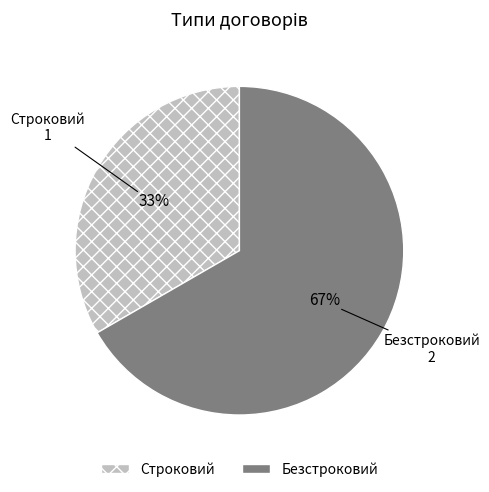

Which slice is the largest?

Безстроковий